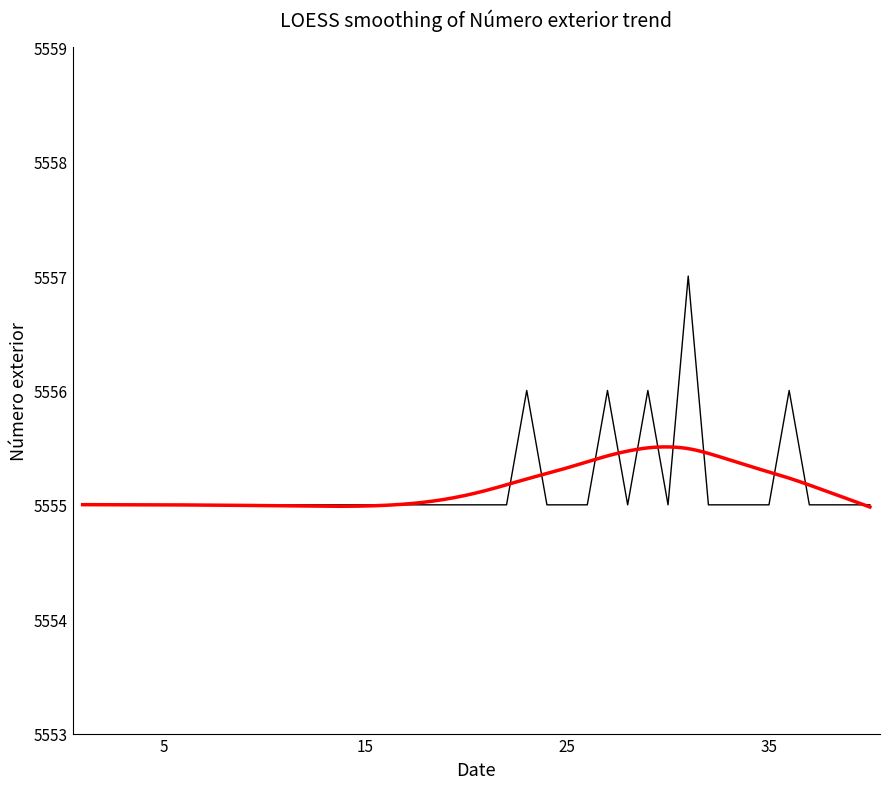

Is this an area chart (filled region under the line)?

No